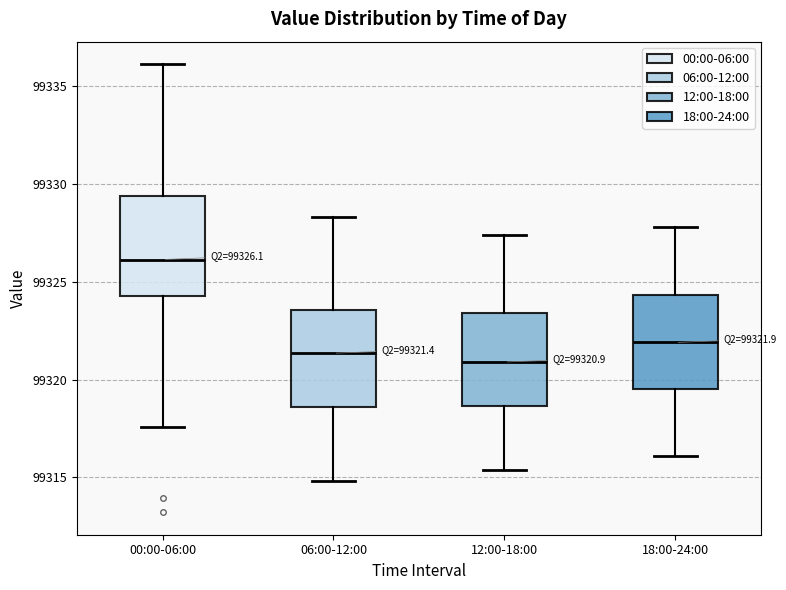

Which box's median line is the highest?

00:00-06:00